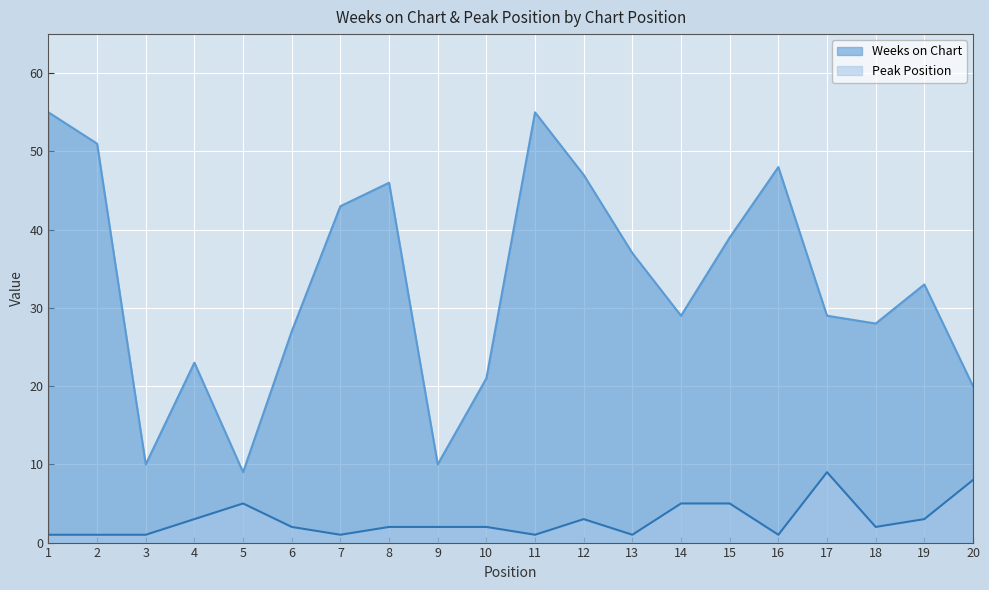

True or false: Peak Position and Weeks on Chart intersect in this chart.

False